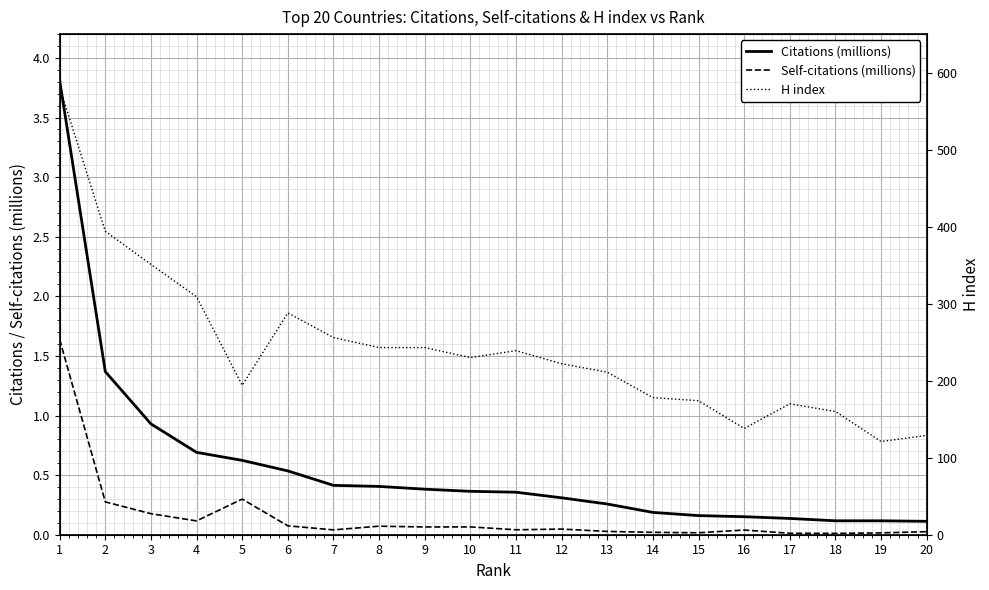

At which label is Self-citations (millions) closest to 0?

18